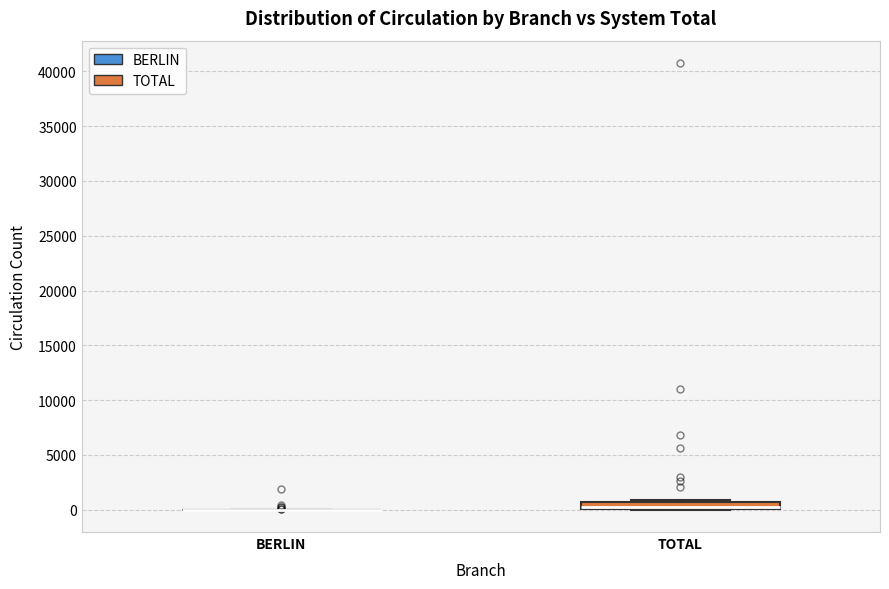

Which box is the tallest, from its lower edge to its upper edge?

TOTAL